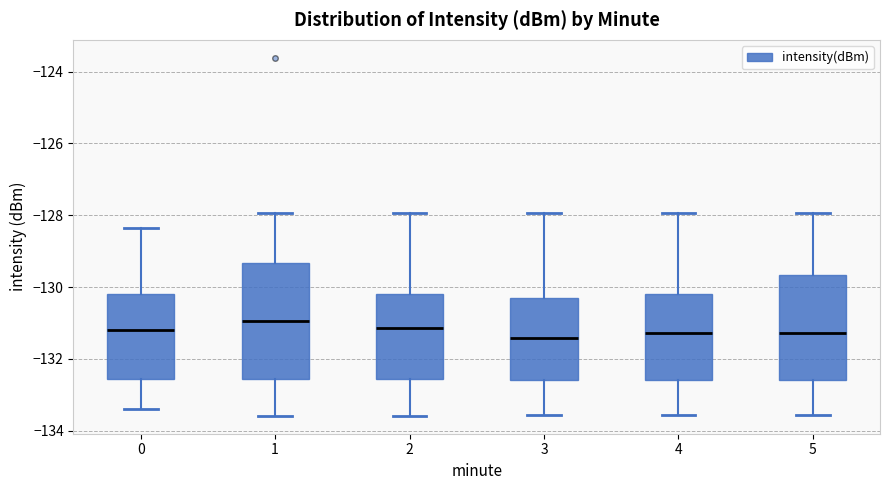

Reading left to right, read every box against the y-axis: the position of its median line, the range the box covers, and the ends of its whiskers. The values are not printed on the chart, so give them approximately, as read against the axis.

0: median -131.2, box -132.6 to -130.2, whiskers -133.4 to -128.4
1: median -131.0, box -132.6 to -129.4, whiskers -133.6 to -128.0
2: median -131.2, box -132.6 to -130.2, whiskers -133.6 to -128.0
3: median -131.4, box -132.6 to -130.2, whiskers -133.6 to -128.0
4: median -131.2, box -132.6 to -130.2, whiskers -133.6 to -128.0
5: median -131.2, box -132.6 to -129.6, whiskers -133.6 to -128.0